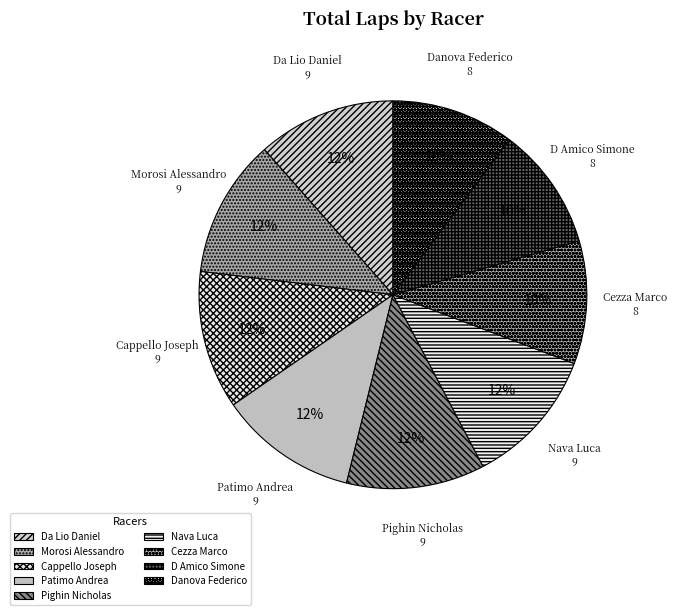

What percentage is the Patimo Andrea slice, to the nearest percent?

12%